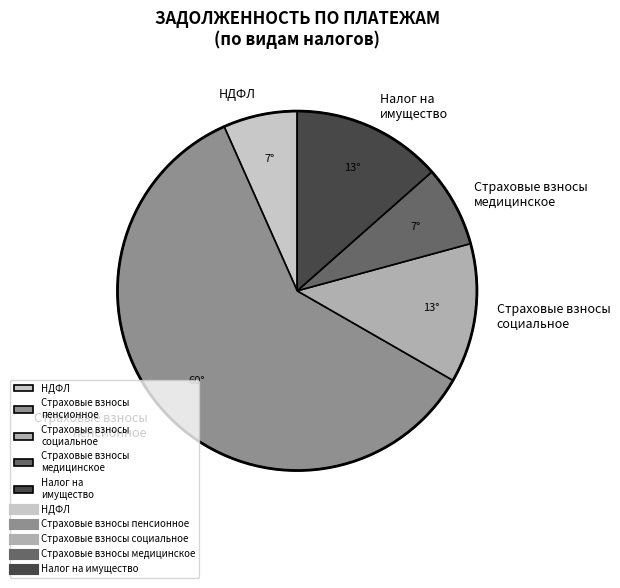

Which slice is the largest?

Страховые взносы пенсионное